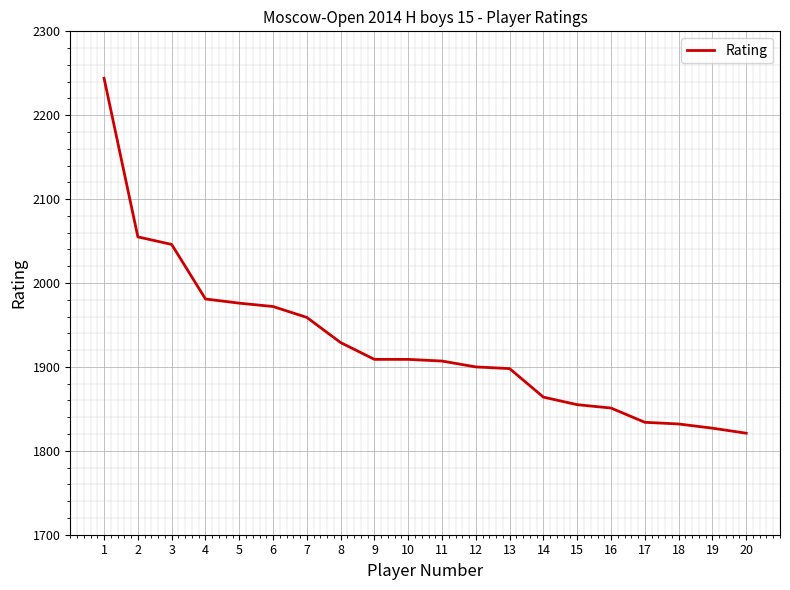

Approximately how many times larger is the value at 9 compared to 8?

1.0